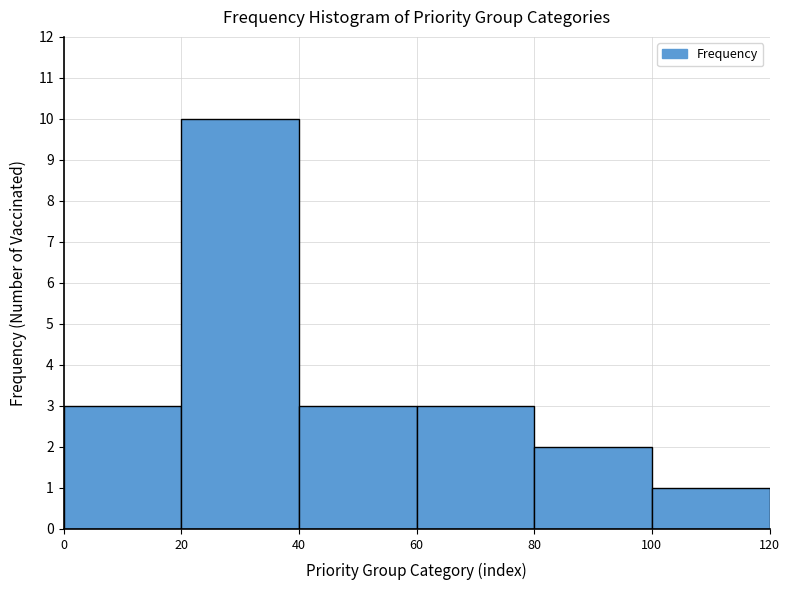

Over which range of the x-axis is the bar tallest?

20 to 40